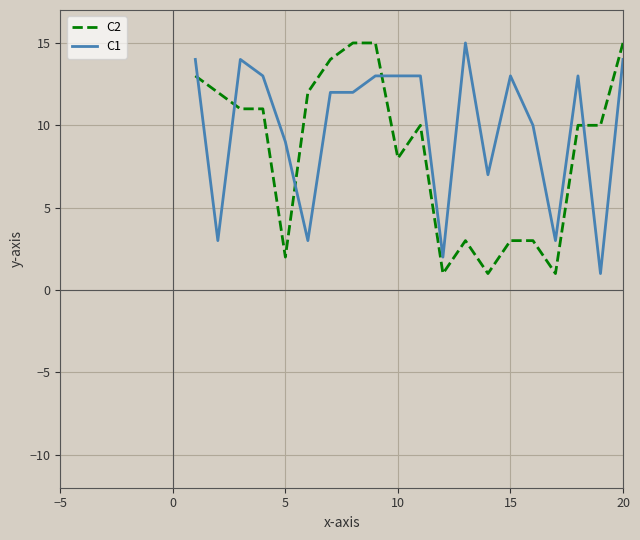

Rank the series by their average value, from lowest to highest.

C2, C1